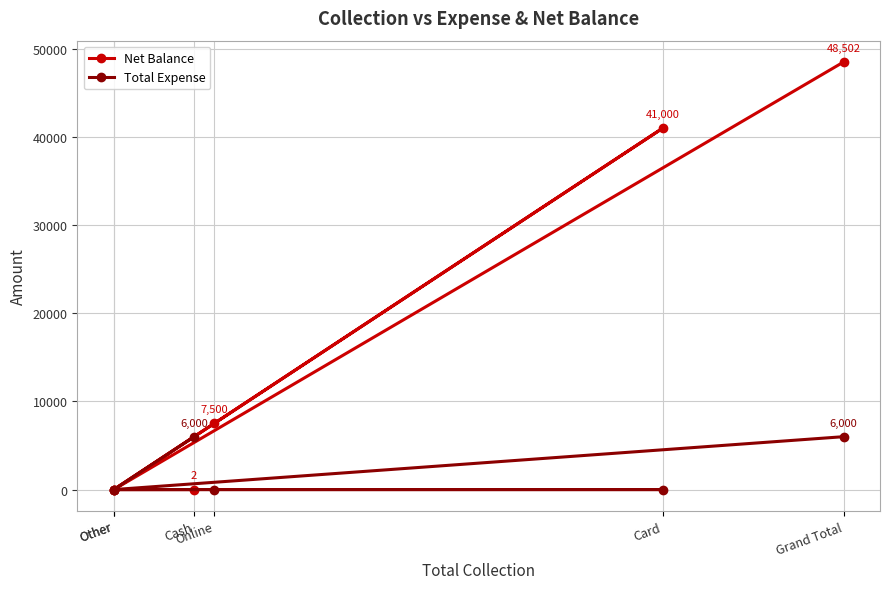

Which category has the highest value across all series?

Grand Total